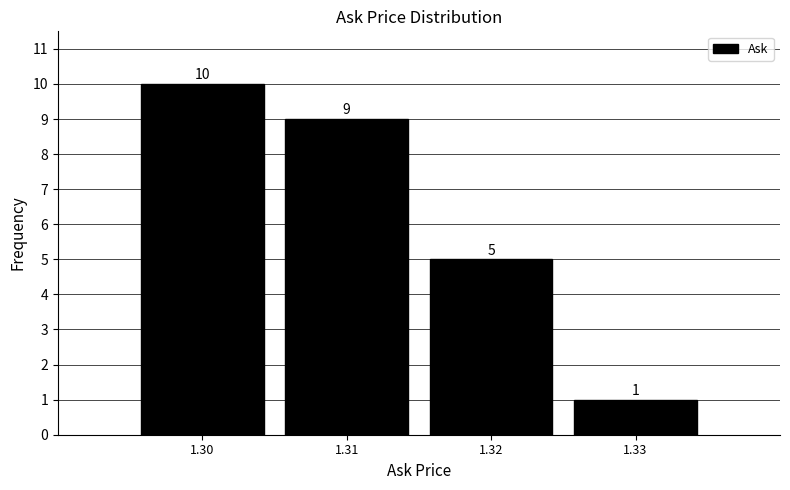

Reading left to right, transcribe this chart: for each bar, give the range it covers on the x-axis and its height.

1.295 to 1.305: 10
1.305 to 1.315: 9
1.315 to 1.325: 5
1.325 to 1.335: 1